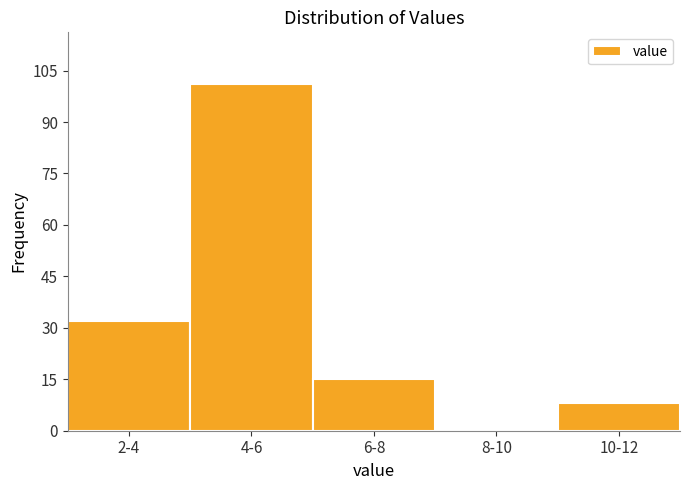

Reading left to right, extract all data points from this chart.

2-4=32	4-6=101	6-8=15	8-10=0	10-12=8